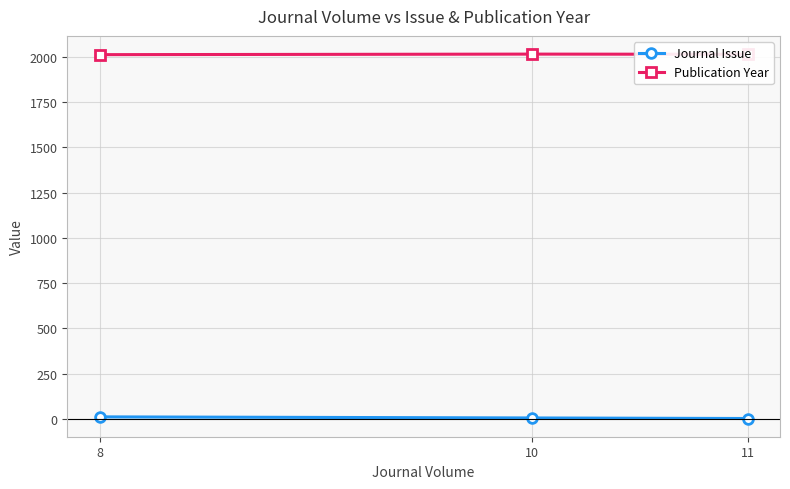

At 11, list the series in order from smallest to largest.

Journal Issue, Publication Year